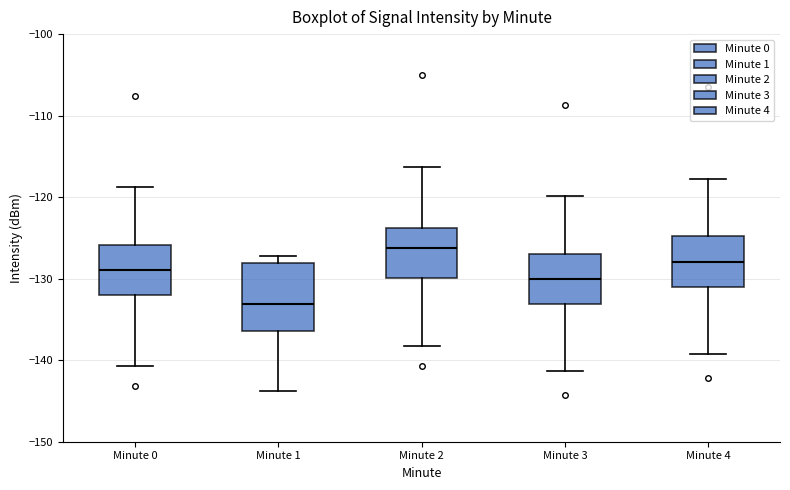

Which box is the tallest, from its lower edge to its upper edge?

Minute 1